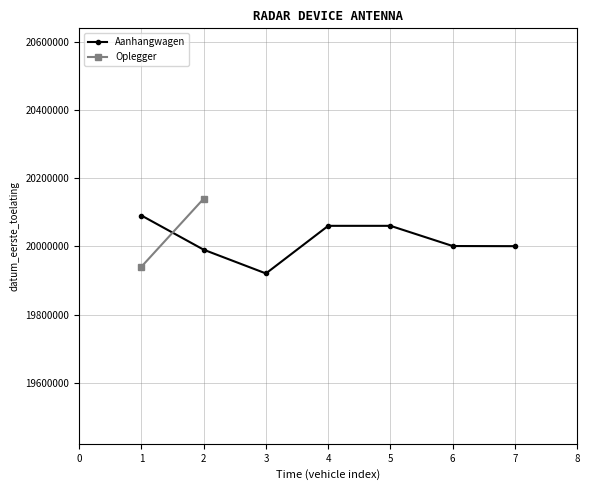

What is the value of the 5th point from the left?

20060511